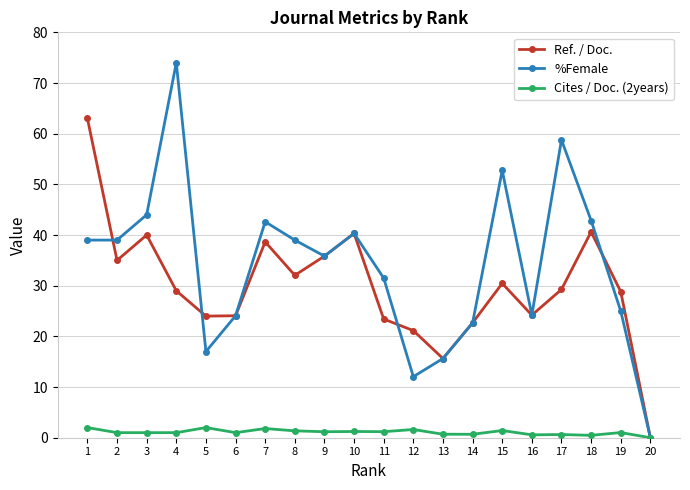

Is it true that %Female equals 39.0 at 8?

True